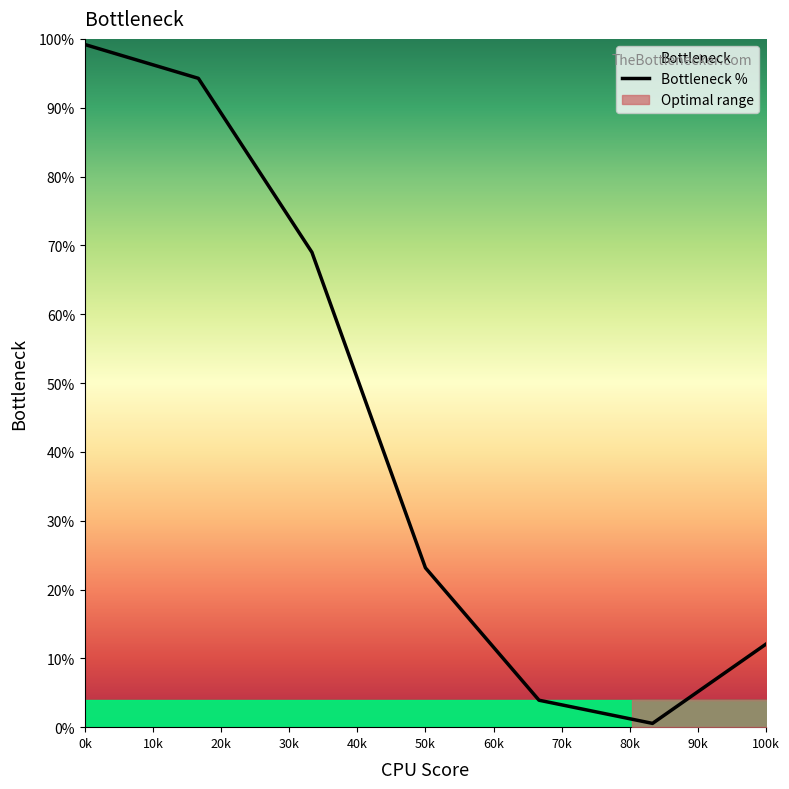

What is the sum of all values?

302.1